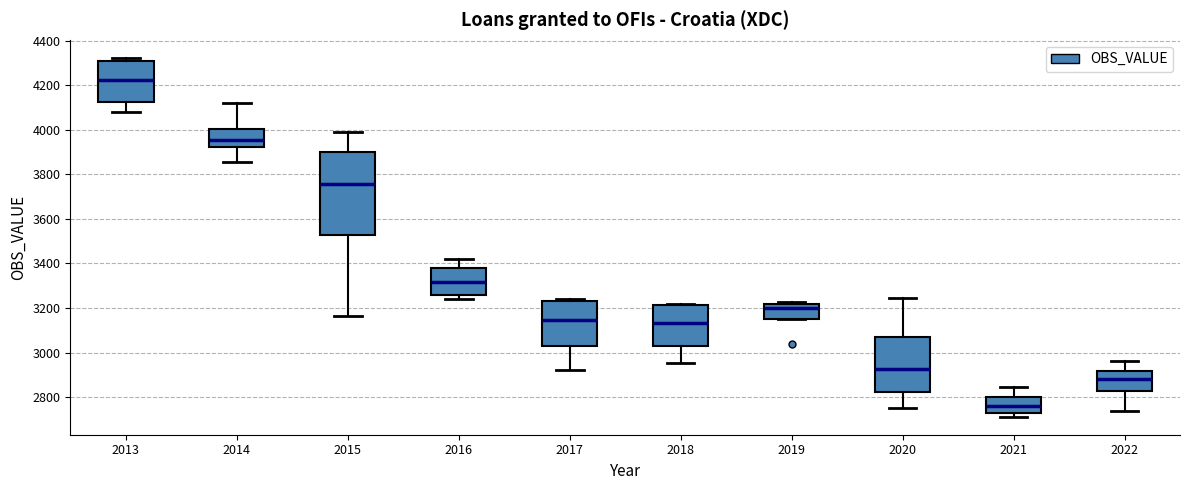

Where does the median line of the box at x = 2013 sit on the y-axis? The values are not printed on the chart, so give them approximately, as read against the axis.

4220